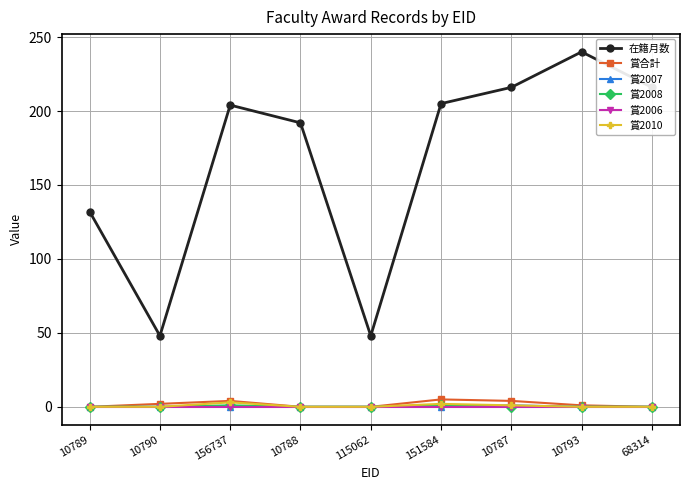

True or false: 賞2010 has more than 0 points higher than both neighbors.

True